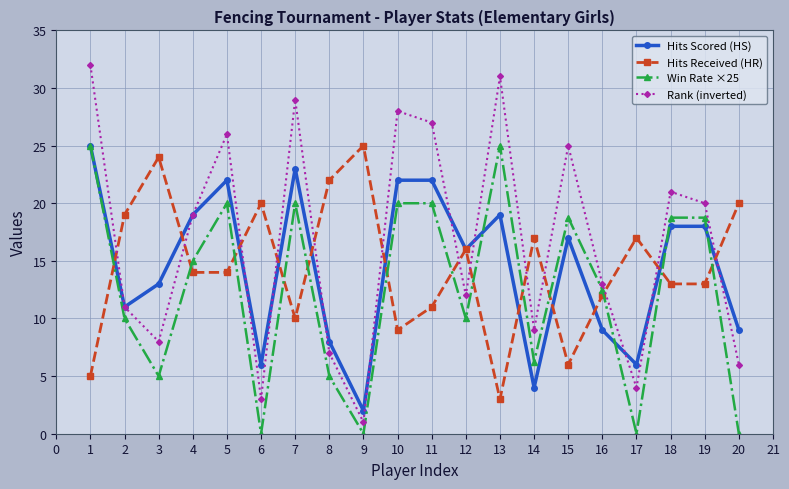

Is it true that Rank (inverted) equals 3.0 at 6?

True